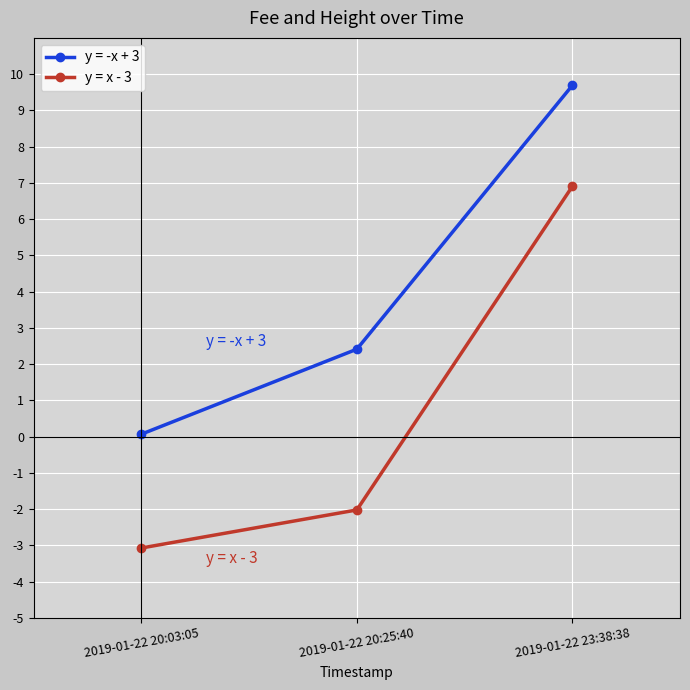

The y = x - 3 series shows -3.1 at 2019-01-22 20:03:05. True or false?

True